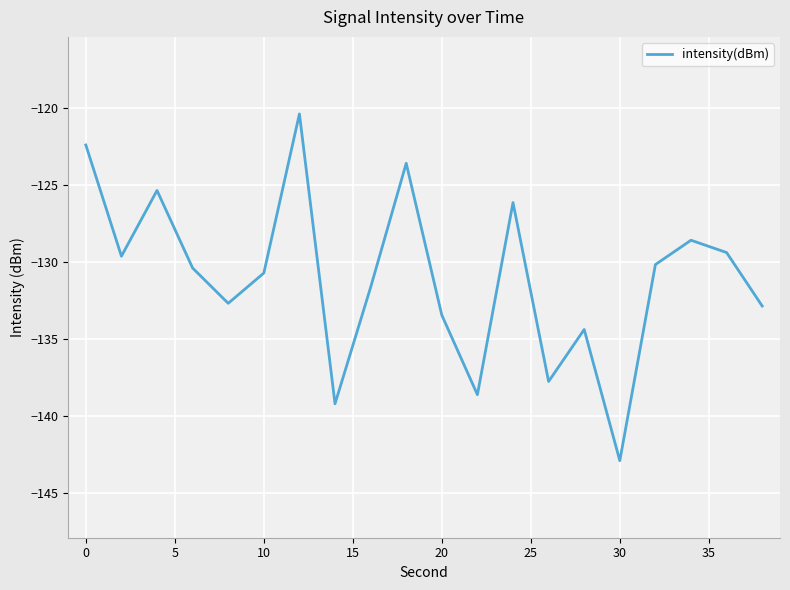

What is the maximum value shown in the chart?

-120.4